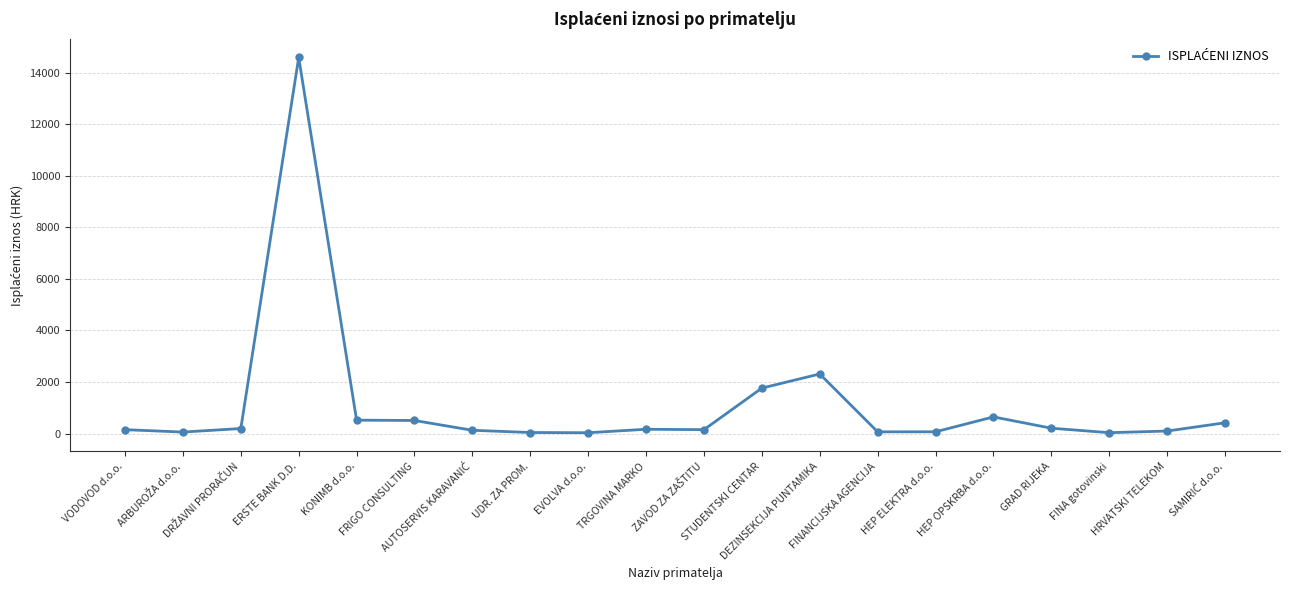

Which label corresponds to the largest value in the chart?

ERSTE BANK D.D.